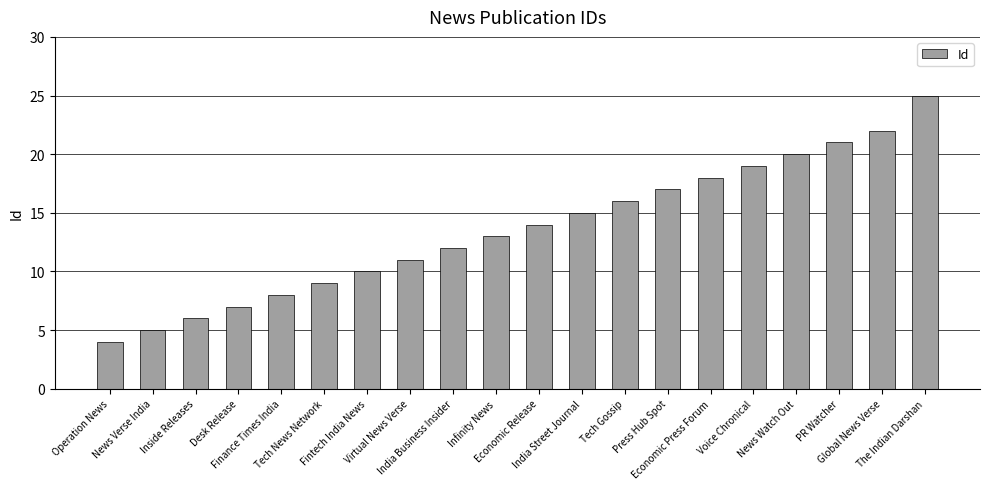

What is the difference between the maximum and minimum values?

21